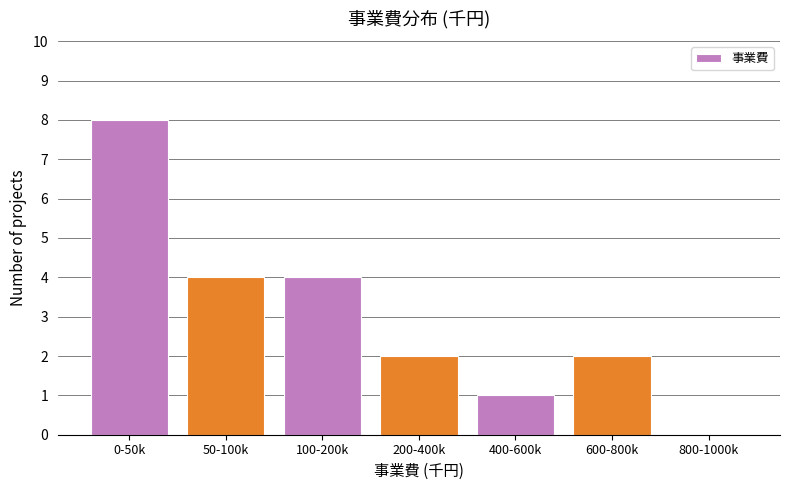

Reading right to left, extract all data points from this chart.

800-1000k=0	600-800k=2	400-600k=1	200-400k=2	100-200k=4	50-100k=4	0-50k=8